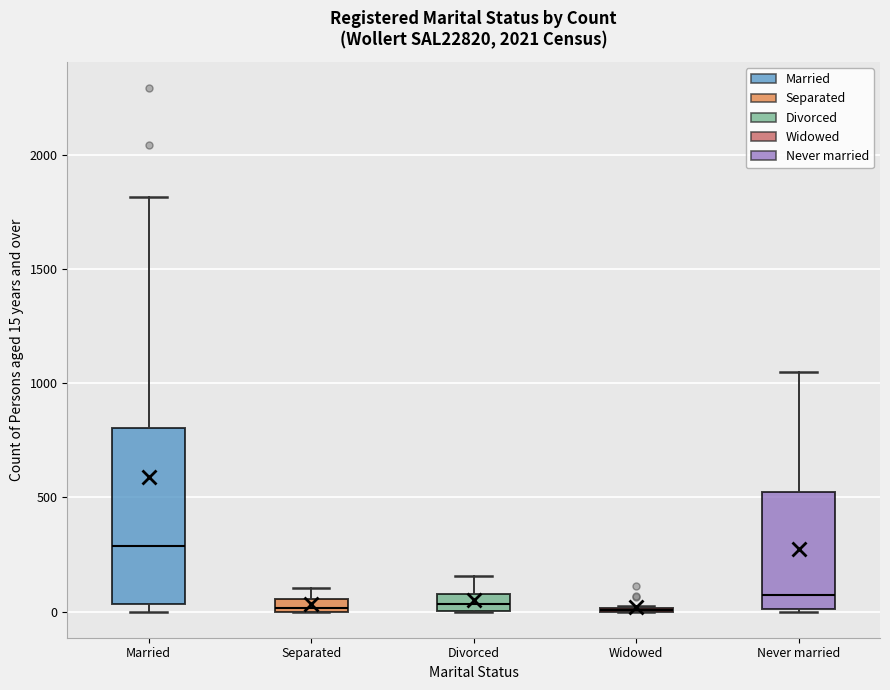

Where does the upper whisker of the box for Separated end on the y-axis? The values are not printed on the chart, so give them approximately, as read against the axis.

100